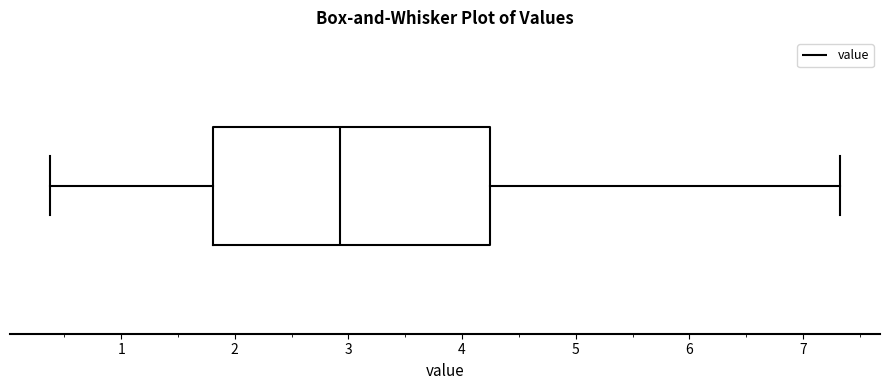

Transcribe this box plot: give where the median line is, the range the box spans, and where the two whiskers end, as read against the x-axis. The values are not printed on the chart, so give them approximately, as read against the axis.

median 2.9, box 1.8 to 4.3, whiskers 0.4 to 7.3